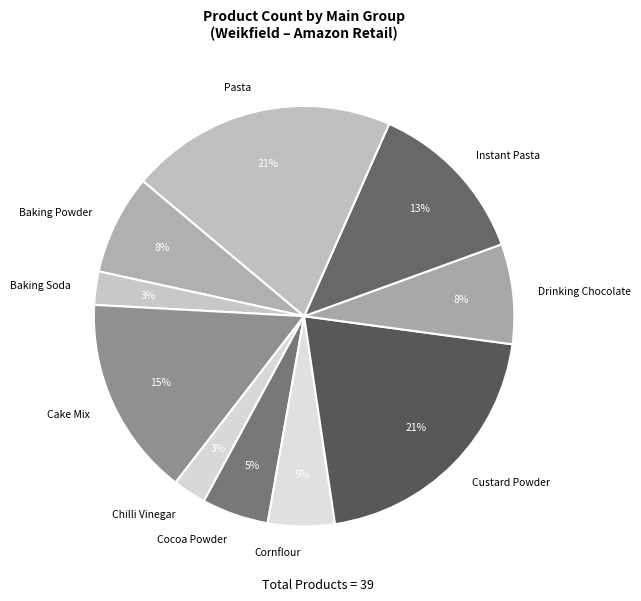

Between Baking Powder and Cornflour, which is larger?

Baking Powder